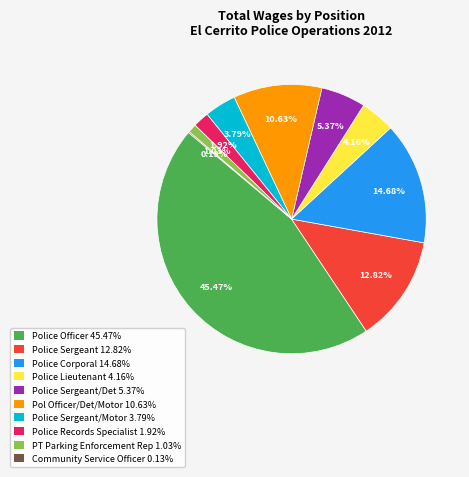

Approximately how many times larger is the value at Police Lieutenant 4.16% compared to Police Sergeant/Det 5.37%?

0.8